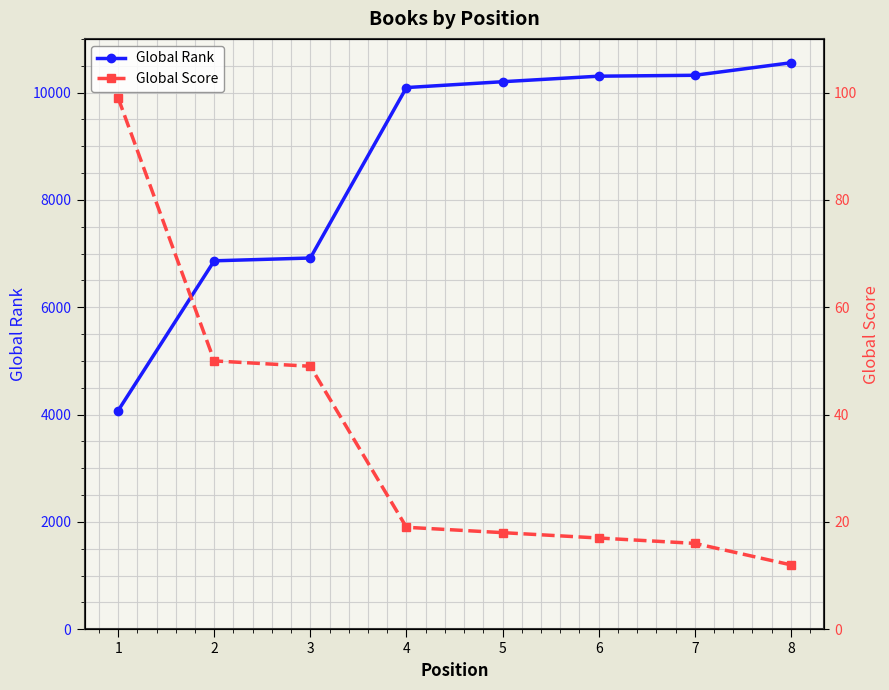

What is the difference between the Global Rank values at 4 and 3?

3176